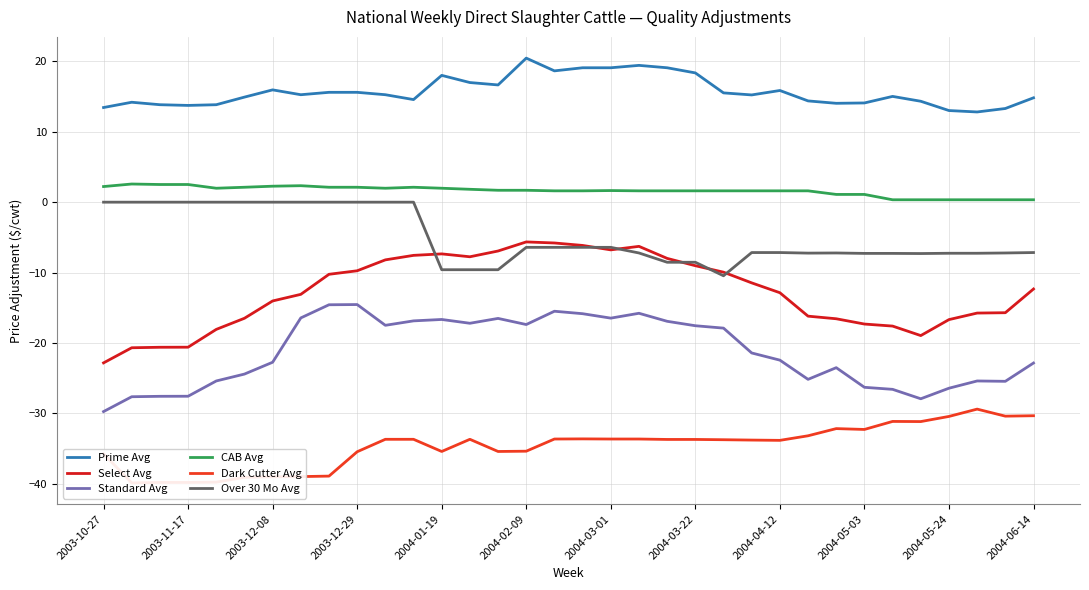

The value of Select Avg at 2004-03-01 is -6.8. True or false?

True